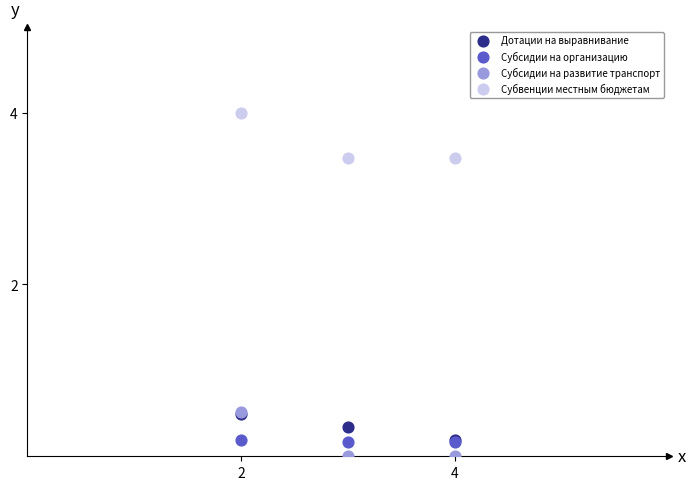

What are all the series names shown in the legend?

Дотации на выравнивание, Субсидии на организацию, Субсидии на развитие транспорт, Субвенции местным бюджетам